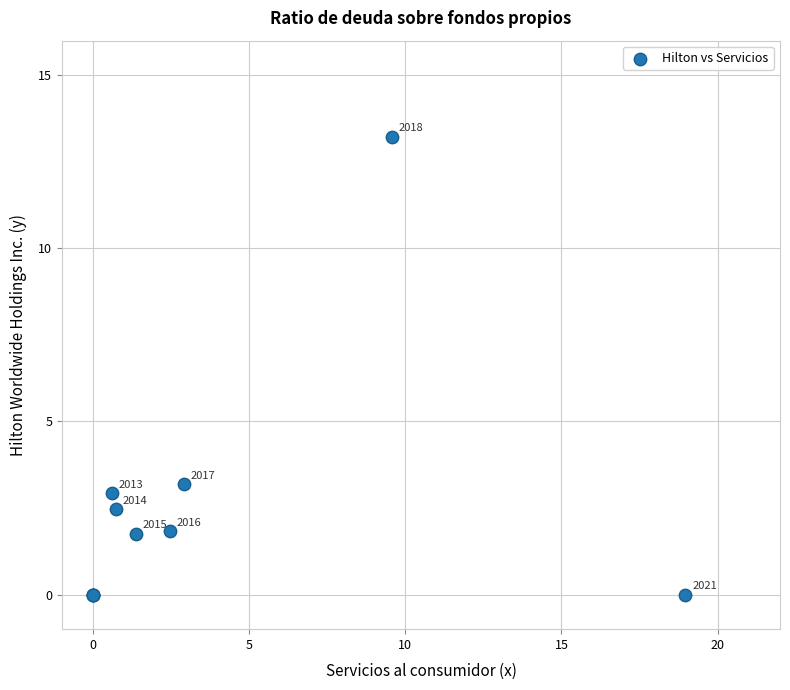

What Y value in the scatter plot is closest to 6?

3.2